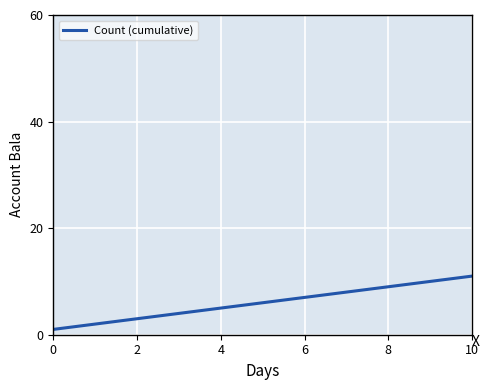

What is the maximum value shown in the chart?

11